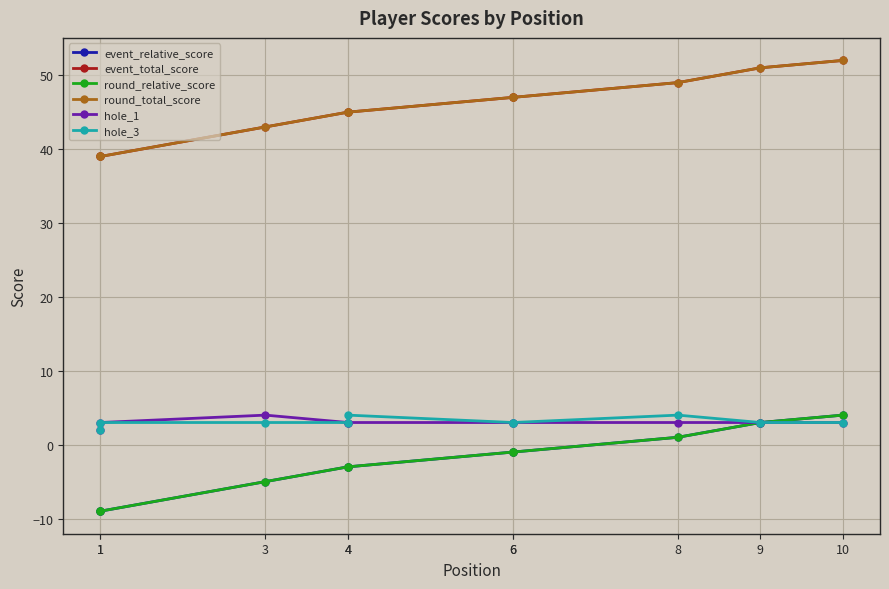

Between 10 and 8, which is larger?

10